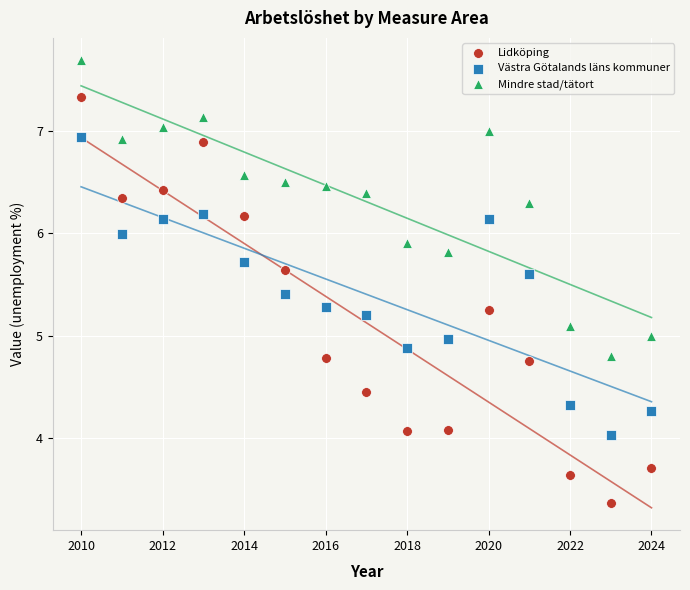

Which series has the largest Y range (max minus min)?

Lidköping